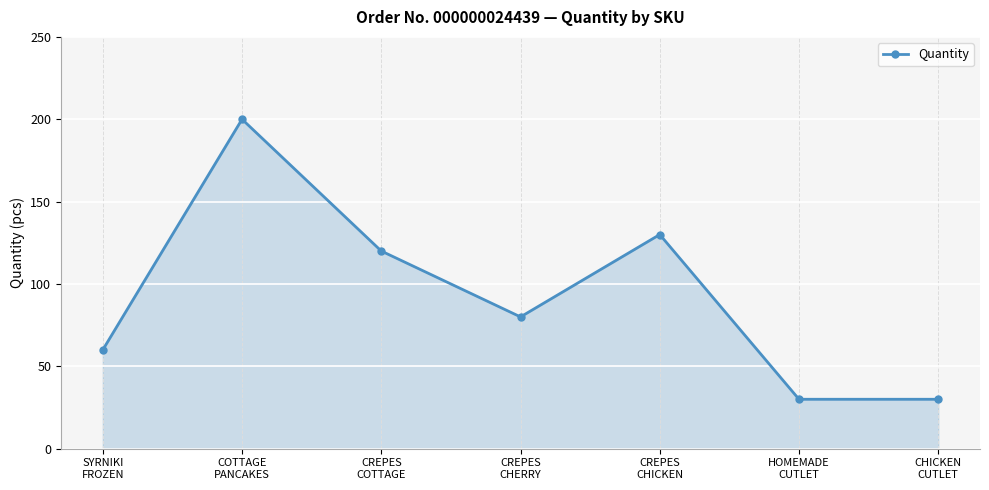

Approximately how many times larger is the value at SYRNIKI
FROZEN compared to CHICKEN
CUTLET?

2.0